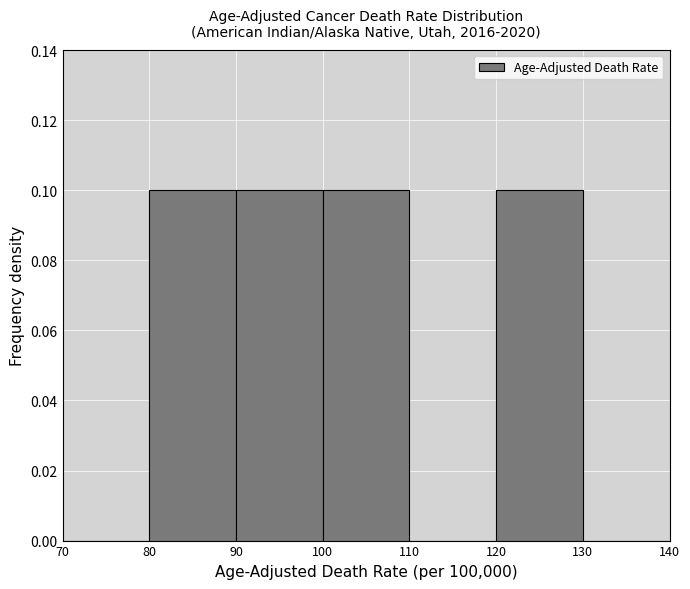

What is the height of the bar covering 100 to 110 on the x-axis? The values are not printed on the chart, so give them approximately, as read against the axis.

0.1